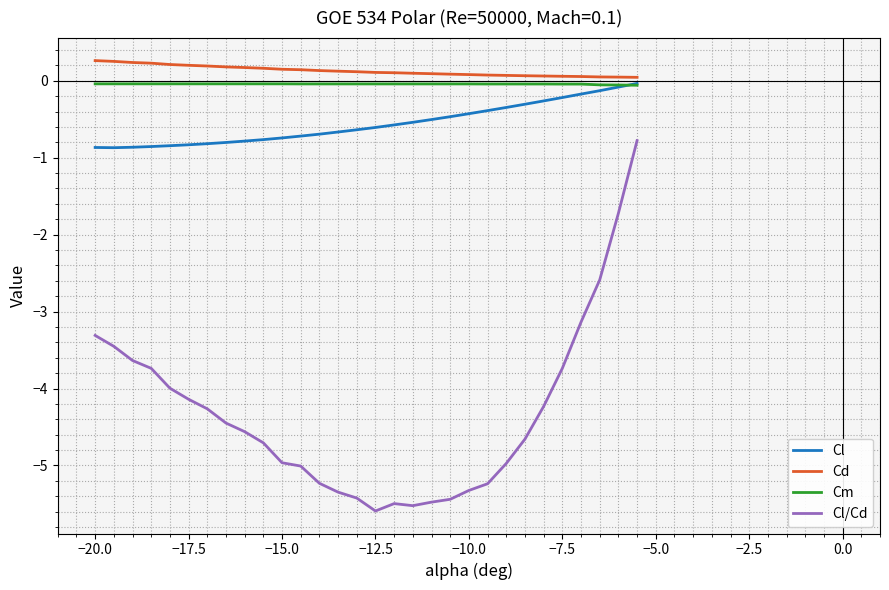

Which series has the largest total across all categories?

Cd